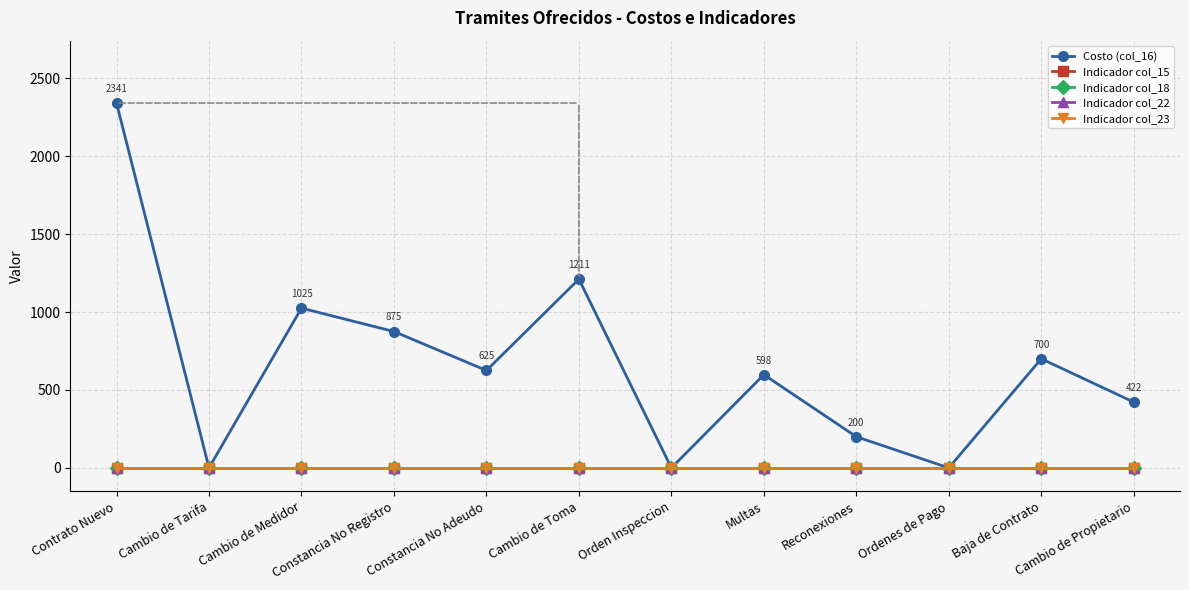

Which series ends up on top after the final intersection of Indicador col_22 and Costo (col_16)?

Costo (col_16)